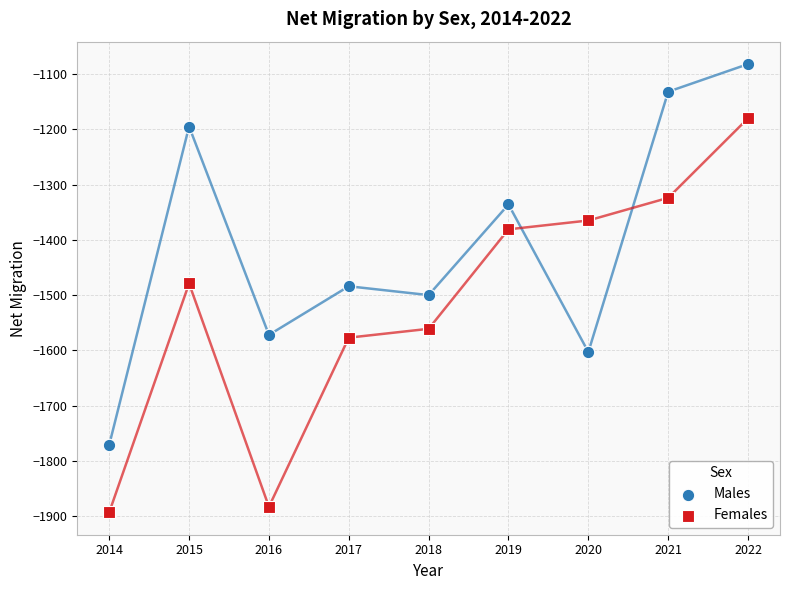

Which series contains the lowest Y value?

Females